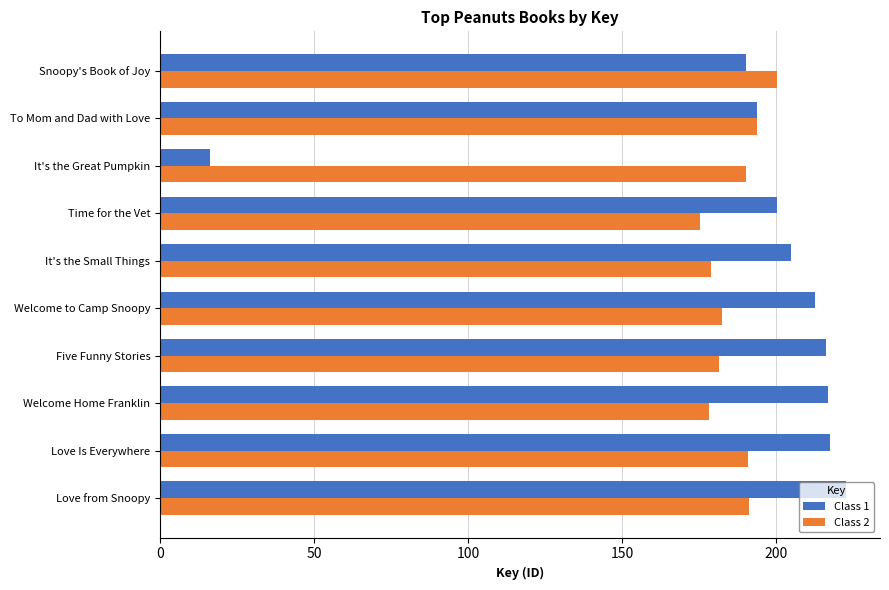

Is the value of Class 2 at Love from Snoopy greater than the value of Class 1 at Welcome Home Franklin?

No